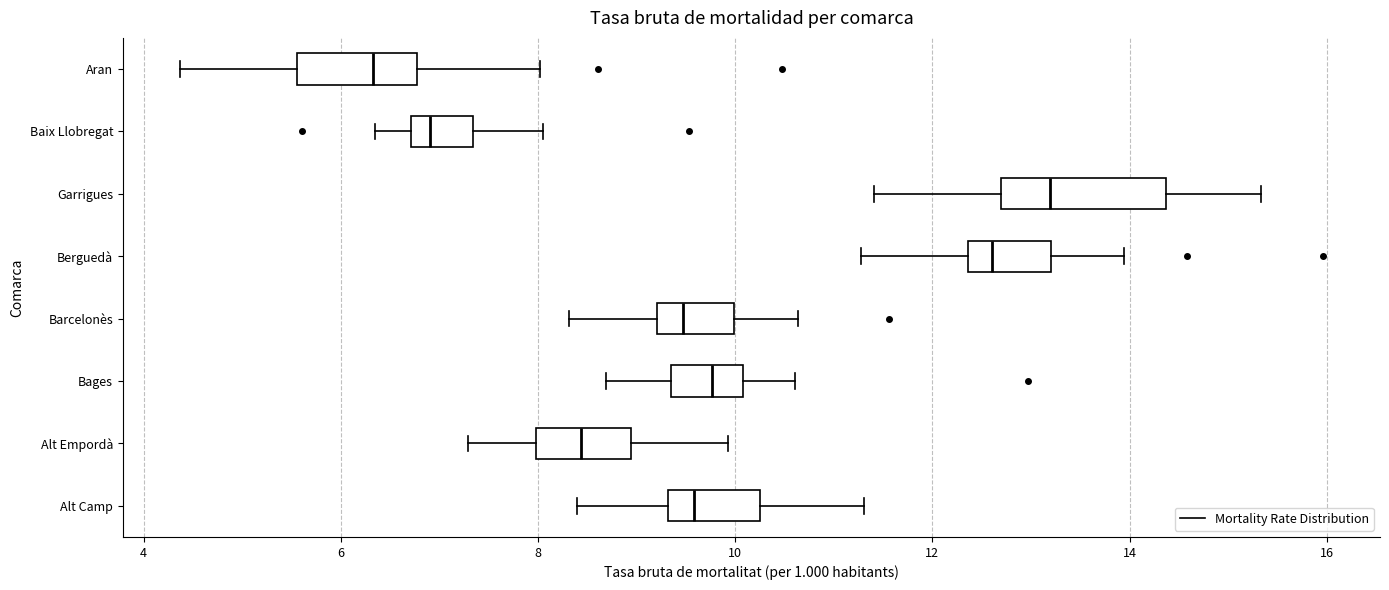

Reading bottom to top, transcribe this box plot: for each box, give where its median line is, the range the box spans, and where its two whiskers end, as read against the x-axis. The values are not printed on the chart, so give them approximately, as read against the axis.

Alt Camp: median 9.6, box 9.4 to 10.2, whiskers 8.4 to 11.4
Alt Empordà: median 8.4, box 8.0 to 9.0, whiskers 7.2 to 10.0
Bages: median 9.8, box 9.4 to 10.0, whiskers 8.6 to 10.6
Barcelonès: median 9.4, box 9.2 to 10.0, whiskers 8.4 to 10.6
Berguedà: median 12.6, box 12.4 to 13.2, whiskers 11.2 to 14.0
Garrigues: median 13.2, box 12.6 to 14.4, whiskers 11.4 to 15.4
Baix Llobregat: median 7.0, box 6.8 to 7.4, whiskers 6.4 to 8.0
Aran: median 6.4, box 5.6 to 6.8, whiskers 4.4 to 8.0